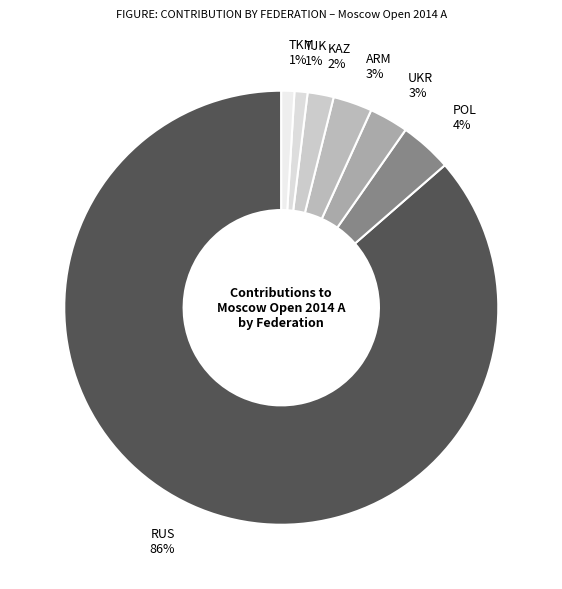

The TJK slice represents 1% of the pie. True or false?

True